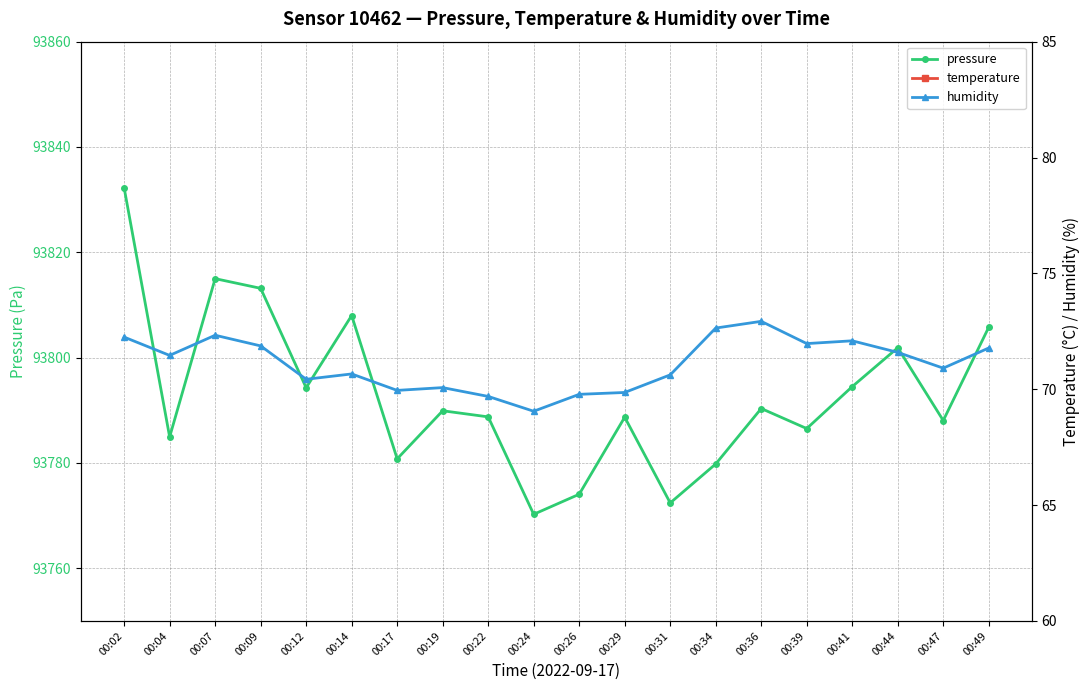

How many lines are shown in the chart?

3